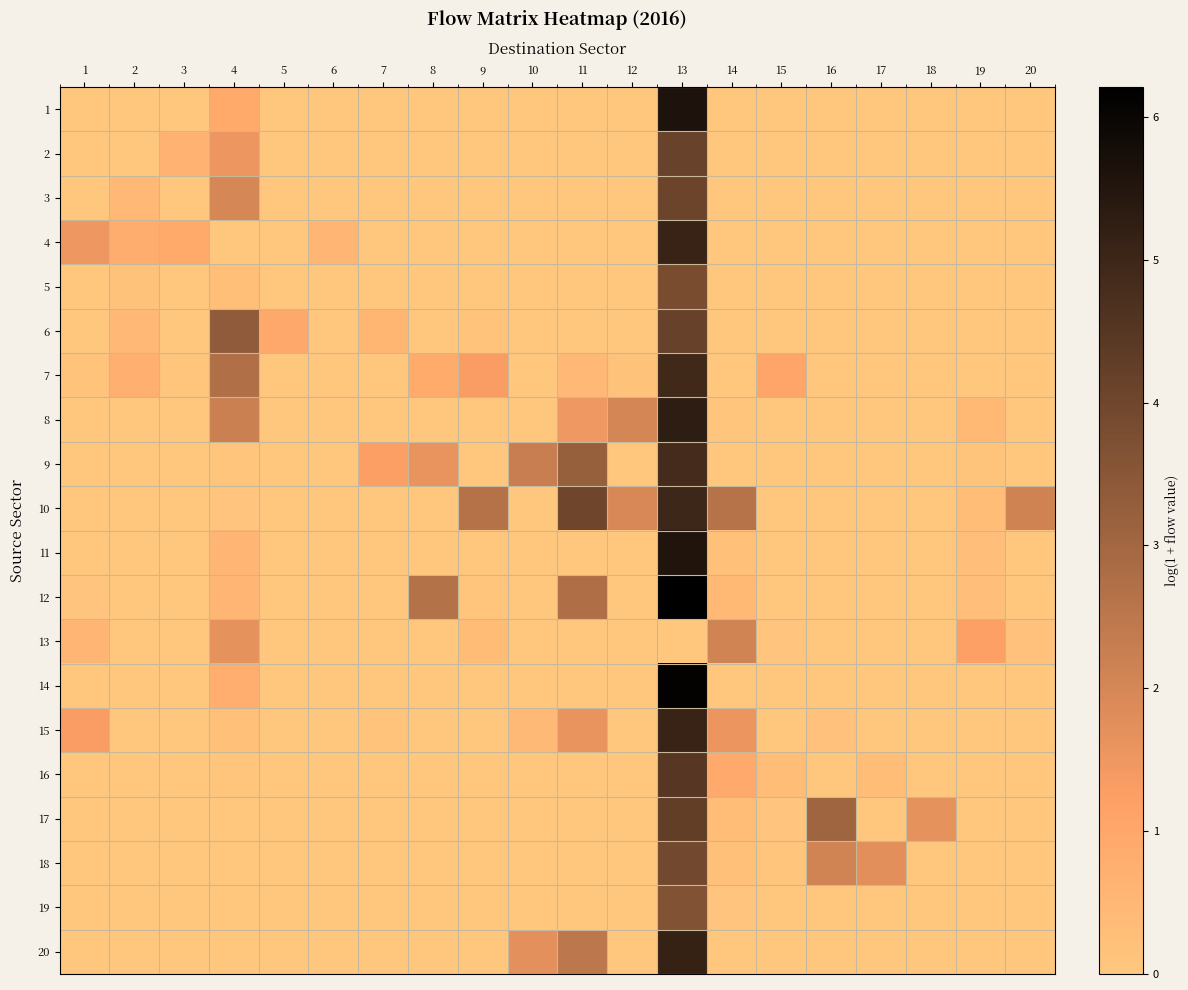

What is the maximum value shown in the chart?

6.2